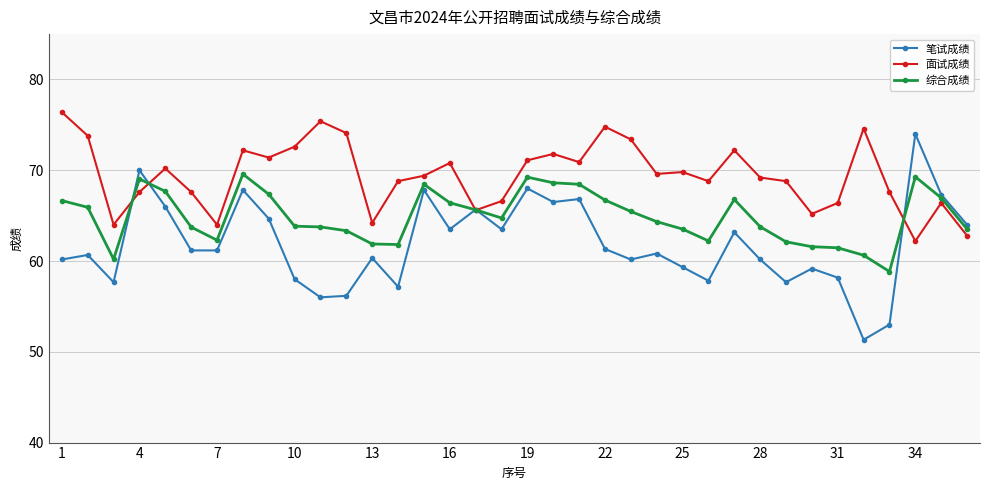

Is this an area chart (filled region under the line)?

No